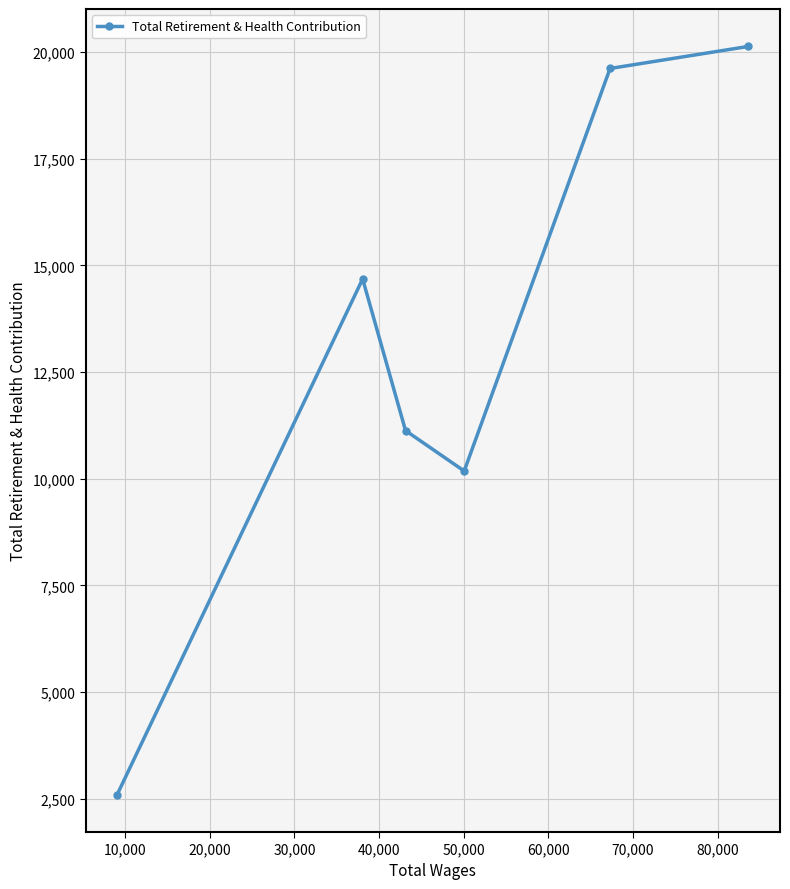

How many interior local peaks (higher than both neighbors) does the data have?

1